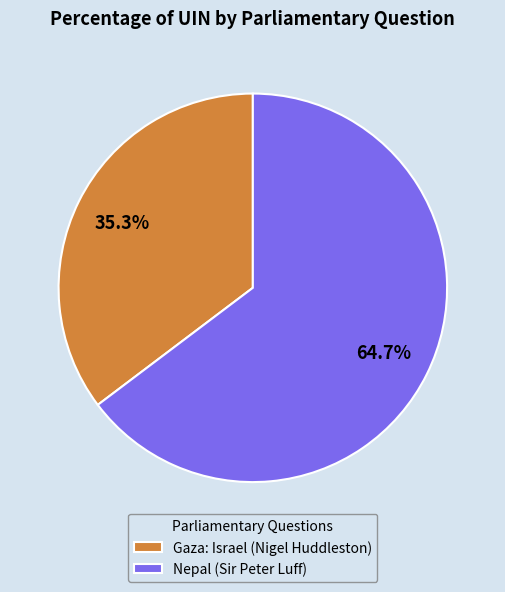

To the nearest percent, what is the combined percentage of Gaza: Israel (Nigel Huddleston) and Nepal (Sir Peter Luff)?

100%